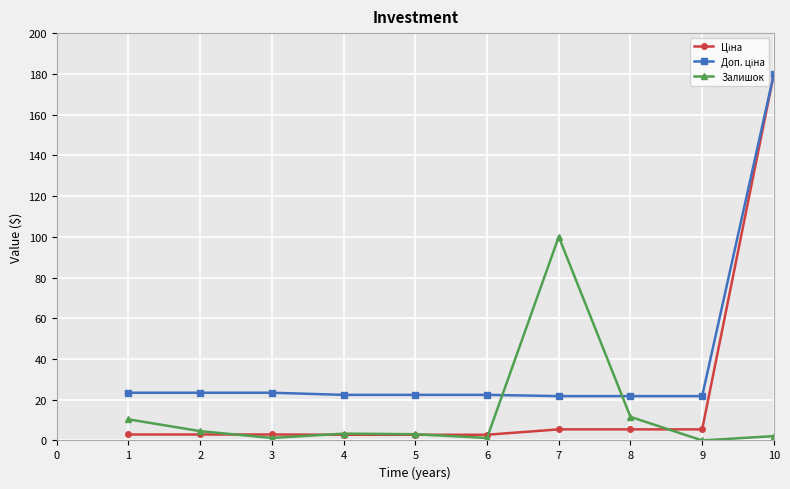

The value of Залишок at 9 is 0.0. True or false?

True